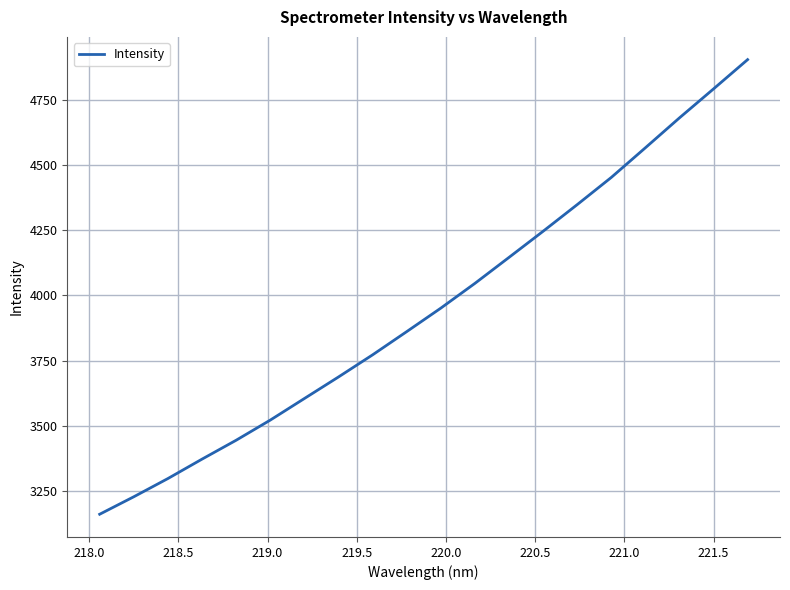

What is the maximum value shown in the chart?

4903.2